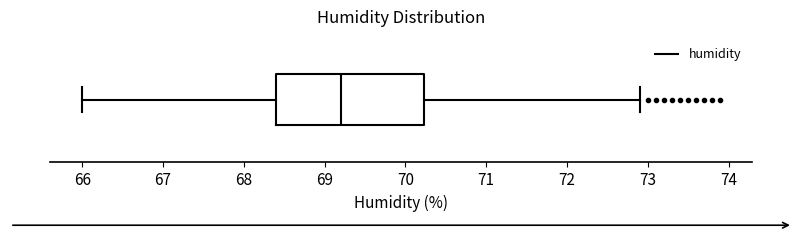

Transcribe this box plot: give where the median line is, the range the box spans, and where the two whiskers end, as read against the x-axis. The values are not printed on the chart, so give them approximately, as read against the axis.

median 69.2, box 68.4 to 70.2, whiskers 66.0 to 72.9